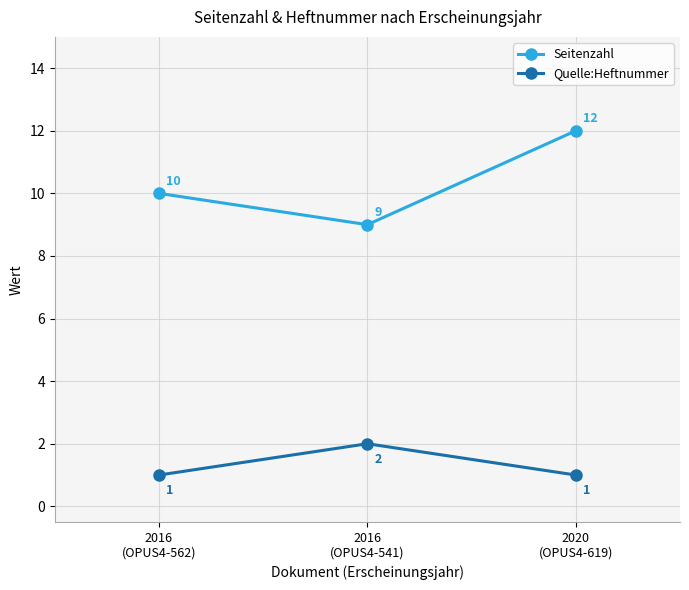

At how many categories does at least one series exceed 4?

3